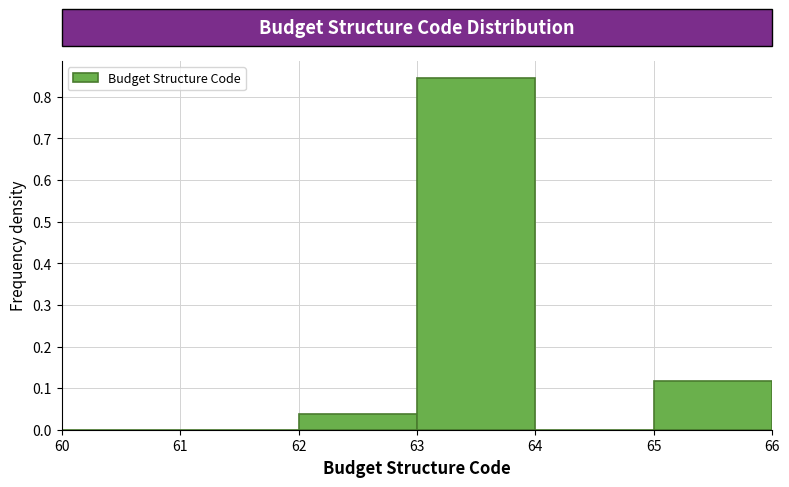

Over which range of the x-axis is the bar tallest?

63 to 64